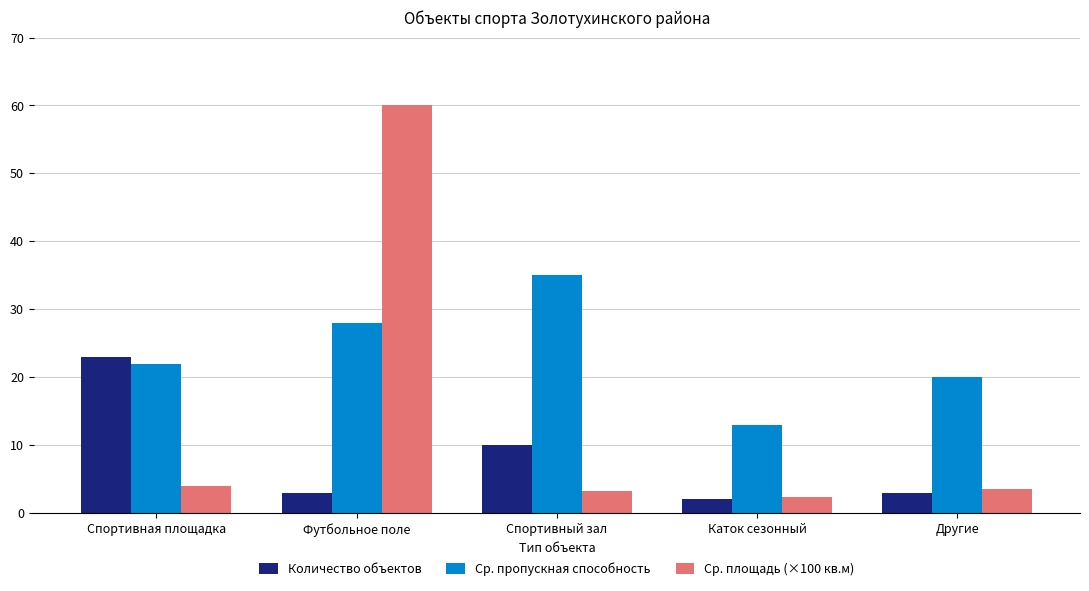

What position from the left is Футбольное поле?

2